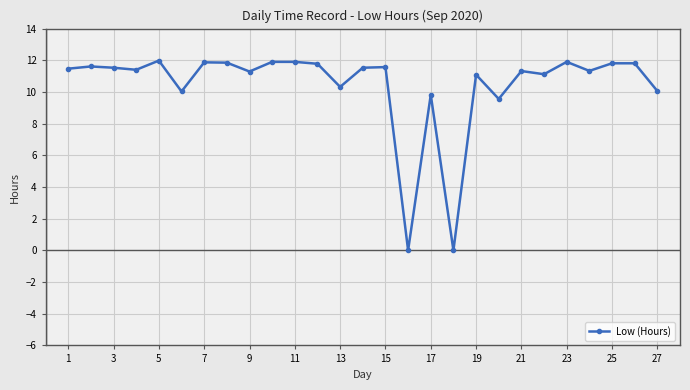

What is the value of the 17th point from the left?

9.8